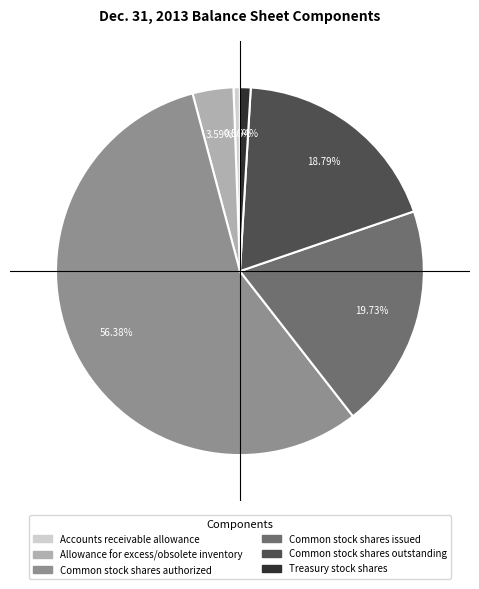

What percentage is NOT represented by Common stock shares issued?

80.3%